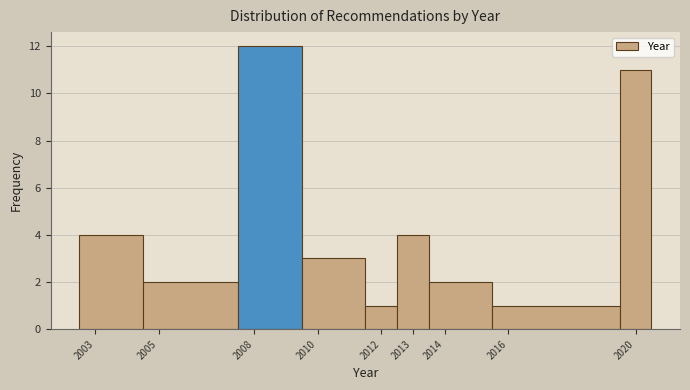

Reading left to right, transcribe this chart: for each bar, give the range it covers on the x-axis and its height. The values are not printed on the chart, so give them approximately, as read against the axis.

2002.5 to 2004.5: 4
2004.5 to 2007.5: 2
2007.5 to 2009.5: 12
2009.5 to 2011.5: 3
2011.5 to 2012.5: 1
2012.5 to 2013.5: 4
2013.5 to 2015.5: 2
2015.5 to 2019.5: 1
2019.5 to 2020.5: 11